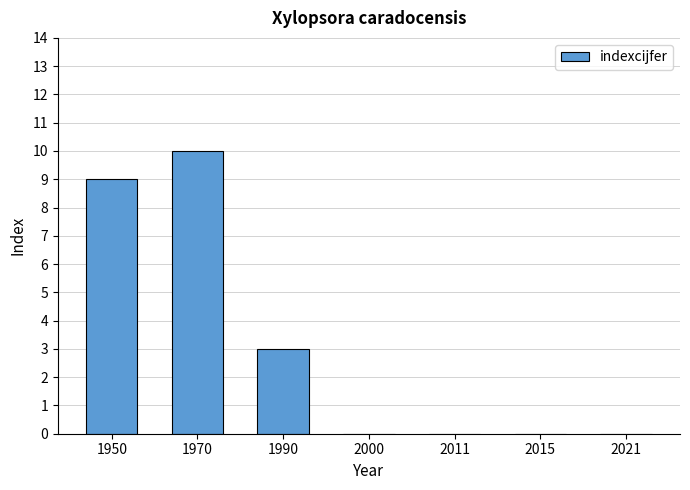

Which category has the highest value across all series?

1970